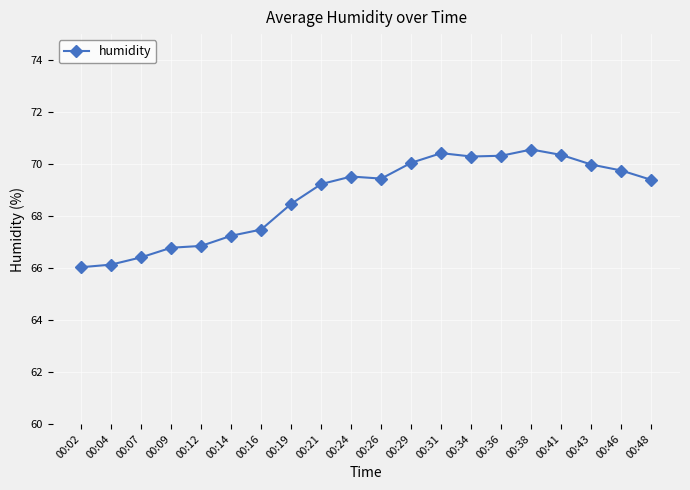

What is the approximate value at 00:07?

66.4